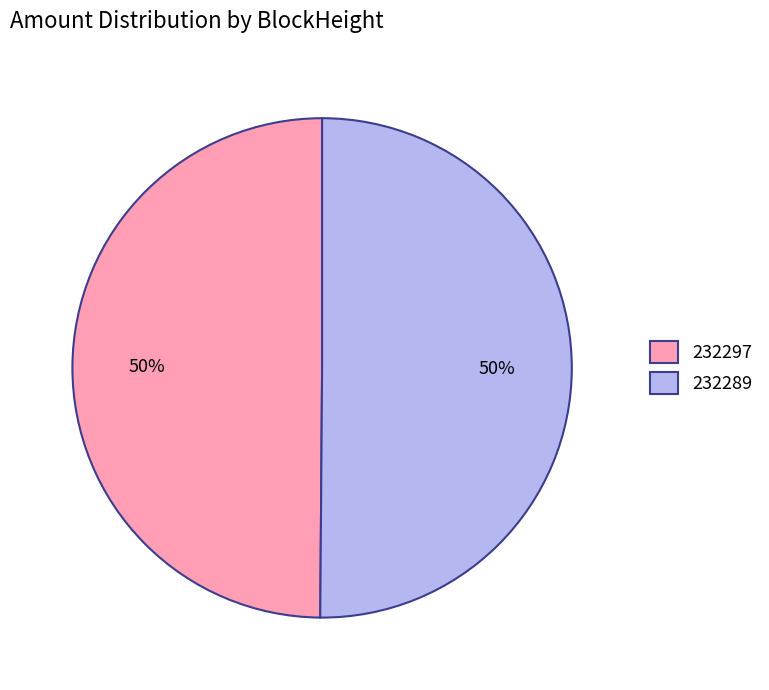

How many segments does this pie chart have?

2